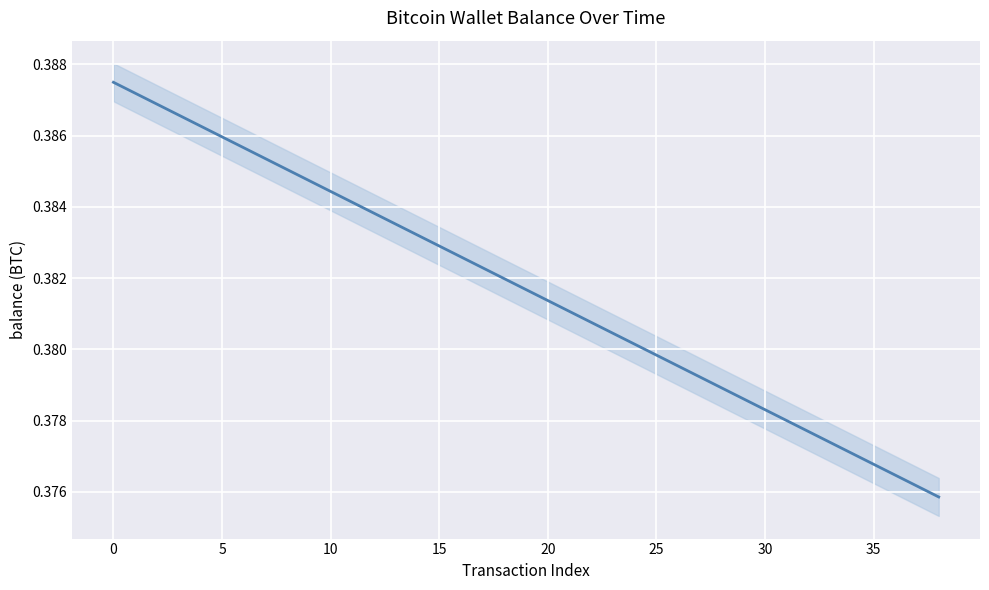

How many values are between 0 and 1?

39